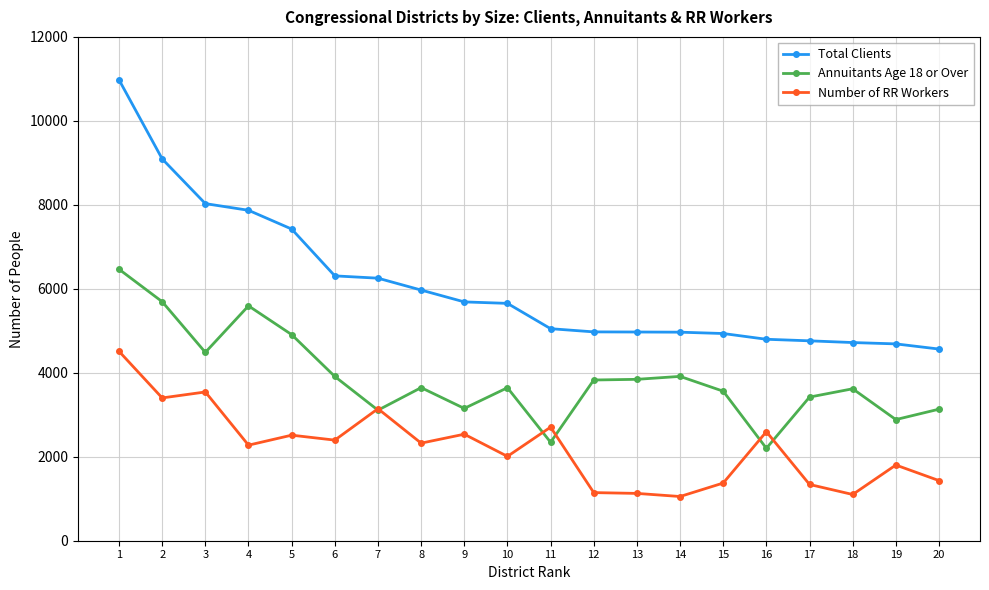

True or false: Number of RR Workers has more than 2 points higher than both neighbors.

True